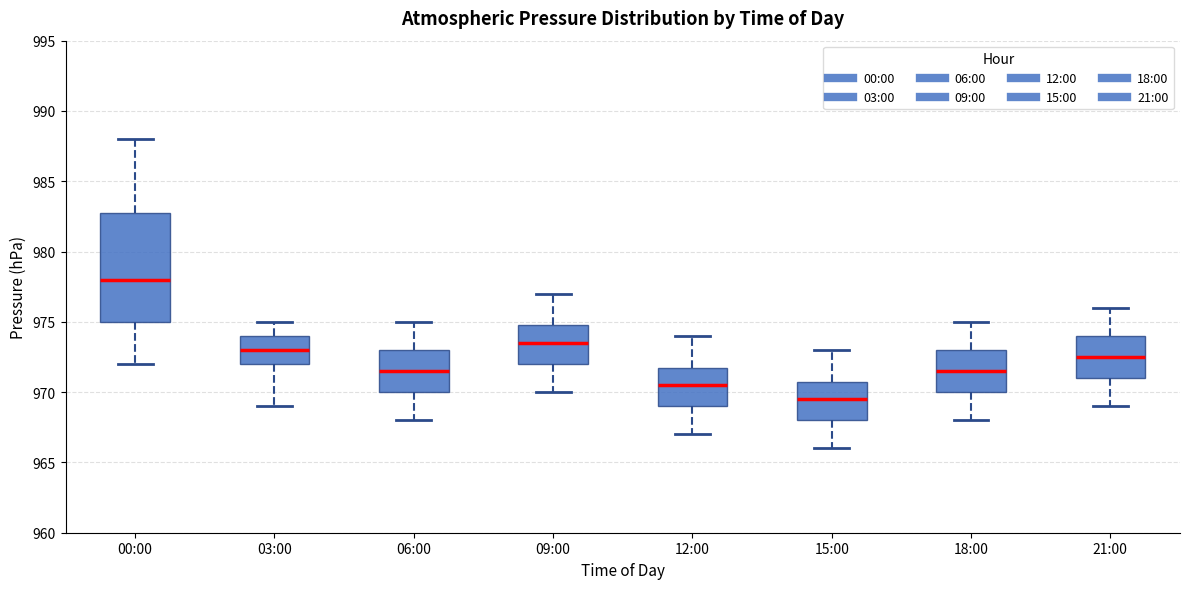

Which box has the highest median line?

00:00